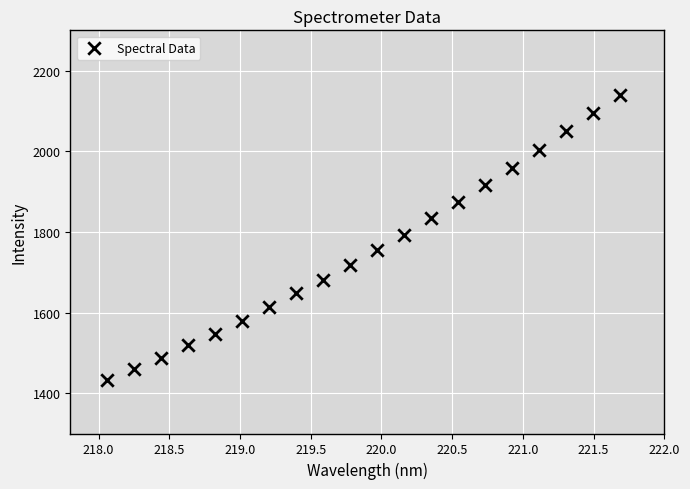

What is the range of Y values (max minus min)?

707.9